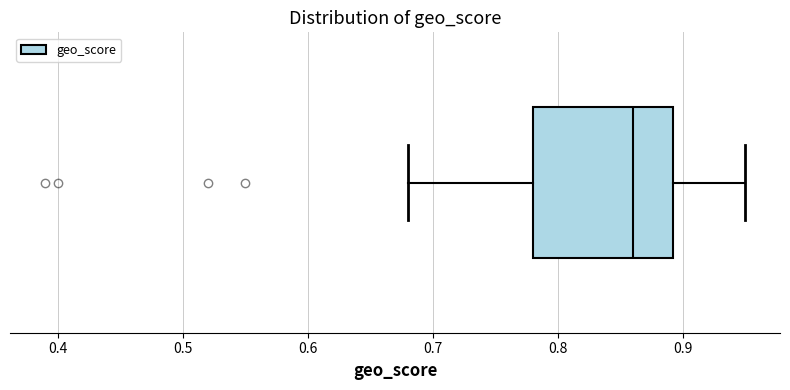

Transcribe this box plot: give where the median line is, the range the box spans, and where the two whiskers end, as read against the x-axis. The values are not printed on the chart, so give them approximately, as read against the axis.

median 0.86, box 0.78 to 0.89, whiskers 0.68 to 0.95